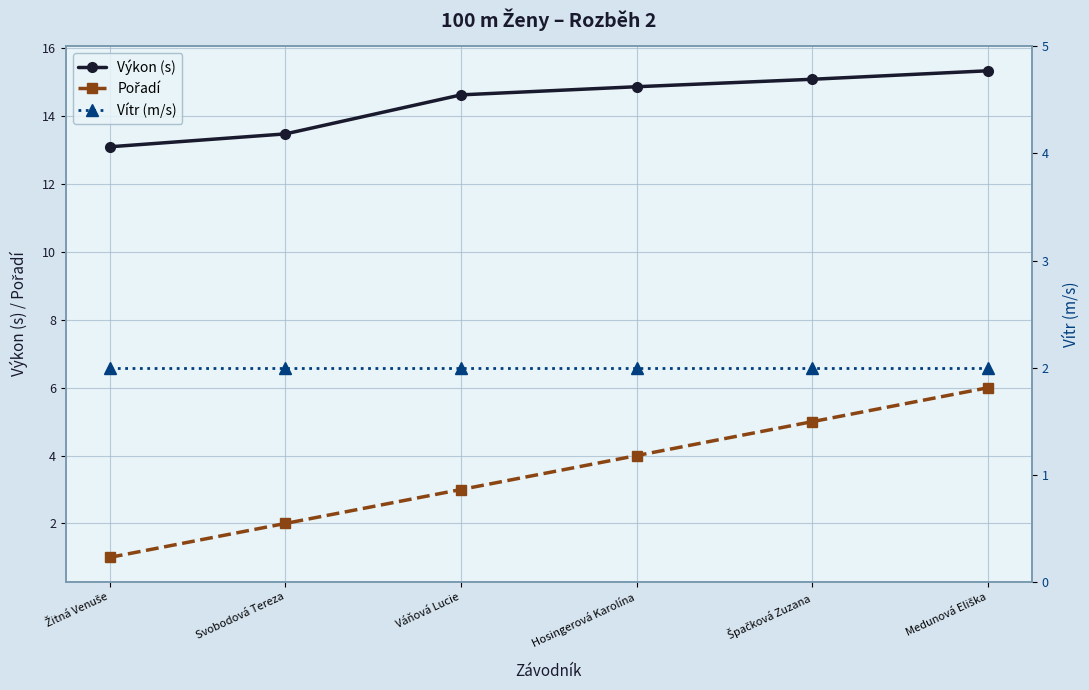

What position from the left is Žitná Venuše?

1